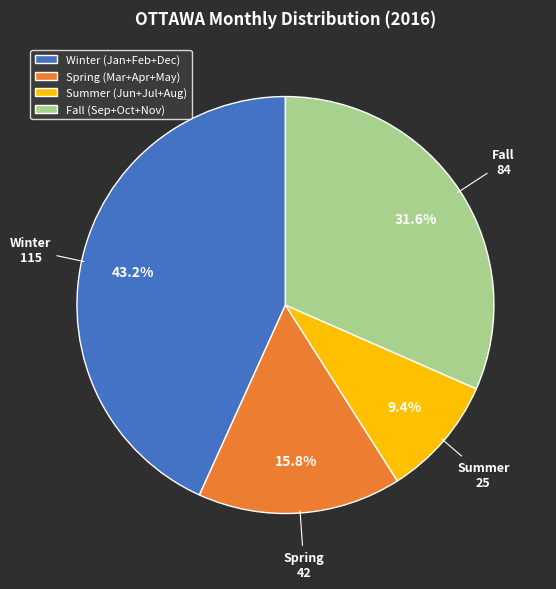

What percentage is NOT represented by Spring (Mar+Apr+May)?

84.2%